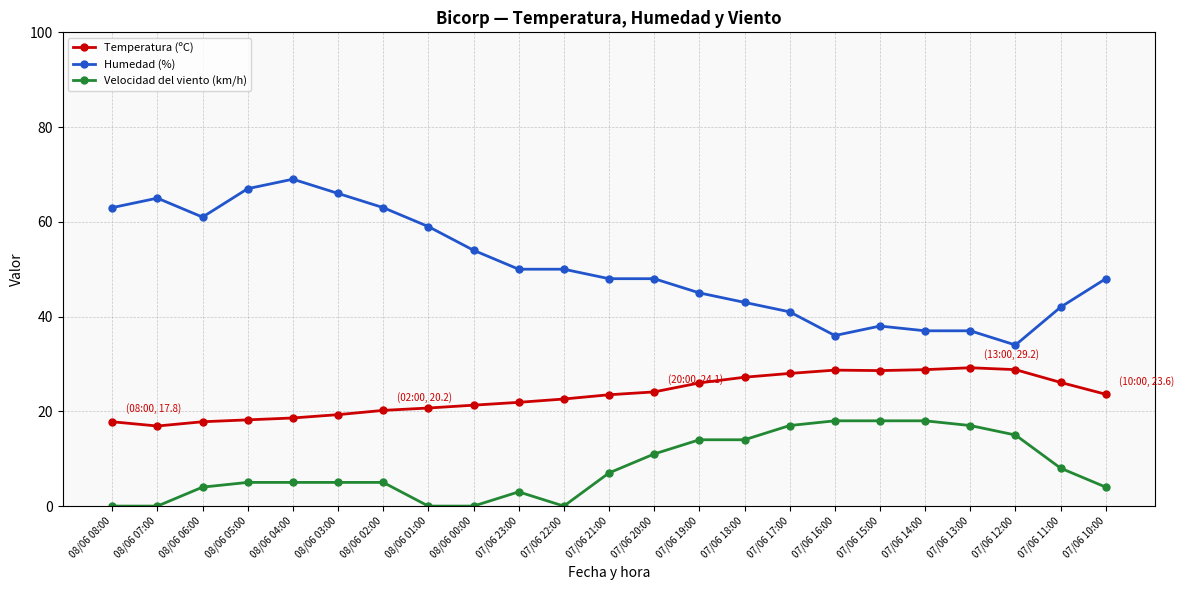

What are all the series names shown in the legend?

Temperatura (ºC), Humedad (%), Velocidad del viento (km/h)